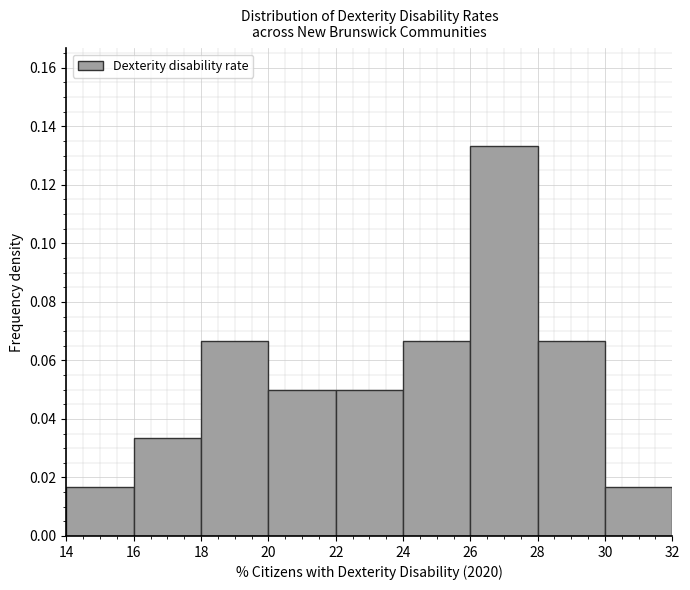

Which range on the x-axis has the tallest bar?

26 to 28